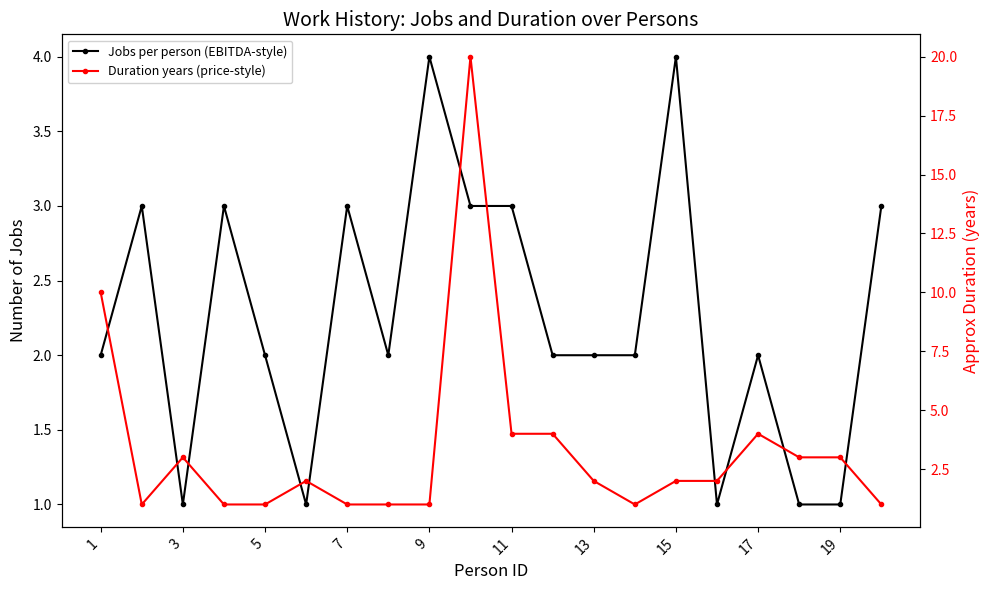

What is the greatest value displayed?

20